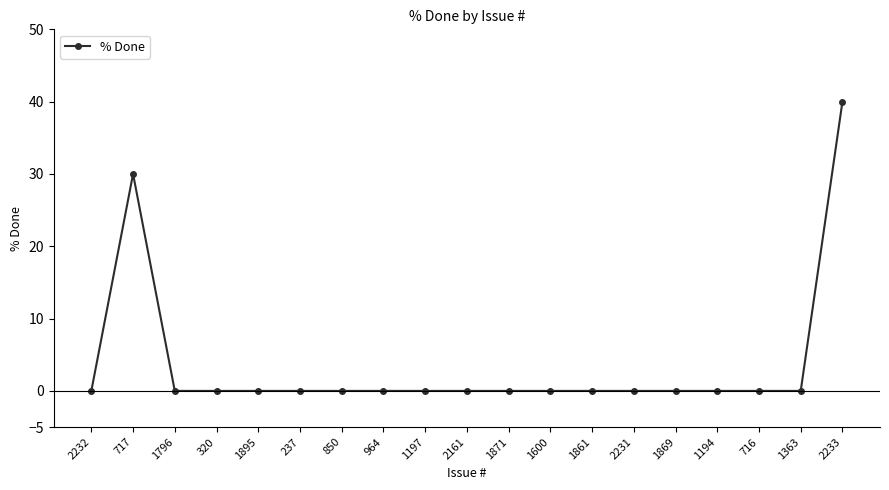

What is the maximum value shown in the chart?

40